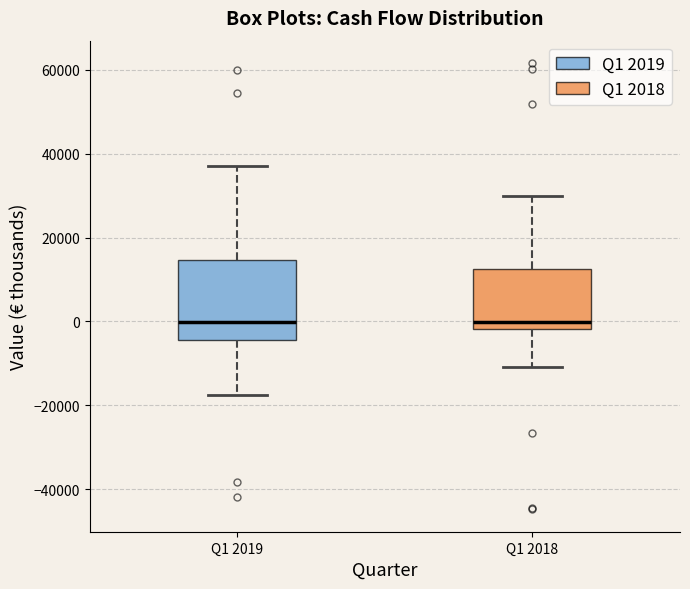

Reading left to right, transcribe this box plot: for each box, give where its median line is, the range the box spans, and where its two whiskers end, as read against the y-axis. The values are not printed on the chart, so give them approximately, as read against the axis.

Q1 2019: median 0, box -4000 to 14000, whiskers -18000 to 38000
Q1 2018: median 0, box -2000 to 12000, whiskers -10000 to 30000